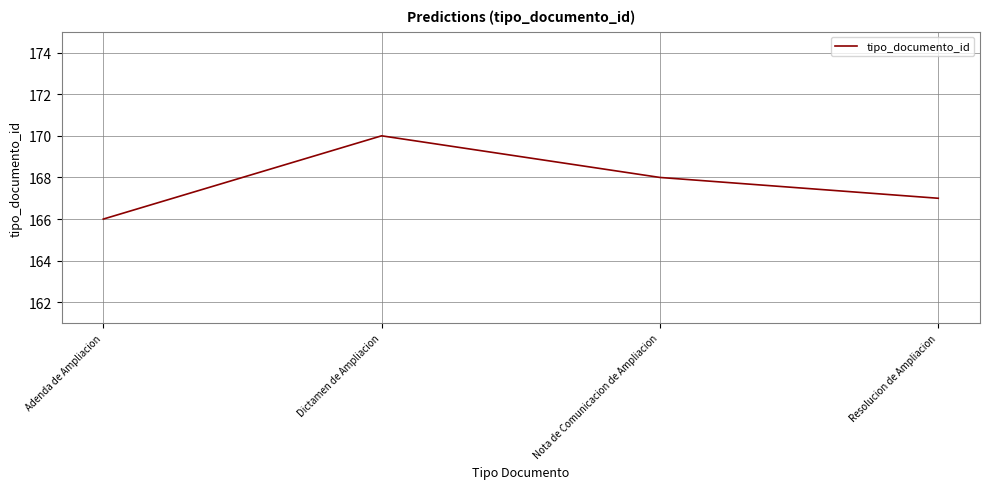

Is this an area chart (filled region under the line)?

No